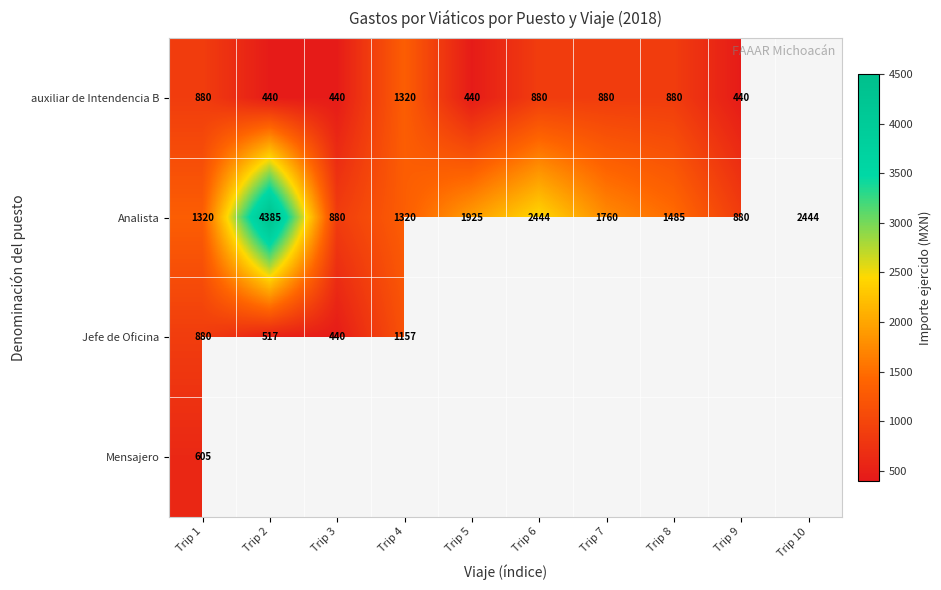

At which category is the sum across all series the highest?

Trip 1